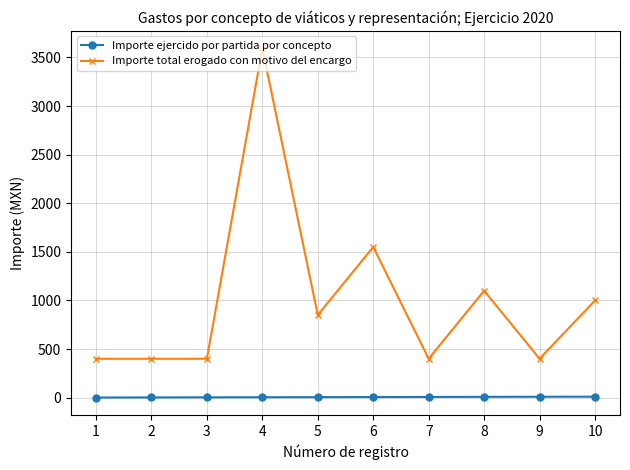

Which series has the largest range (max minus min)?

Importe total erogado con motivo del encargo